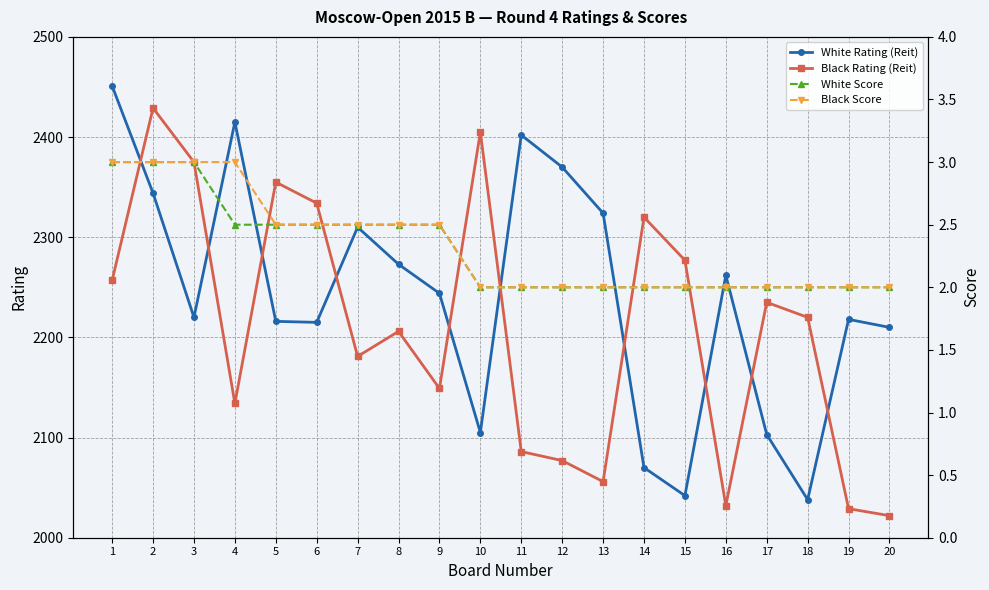

Which series has the widest spread of values?

White Rating (Reit)